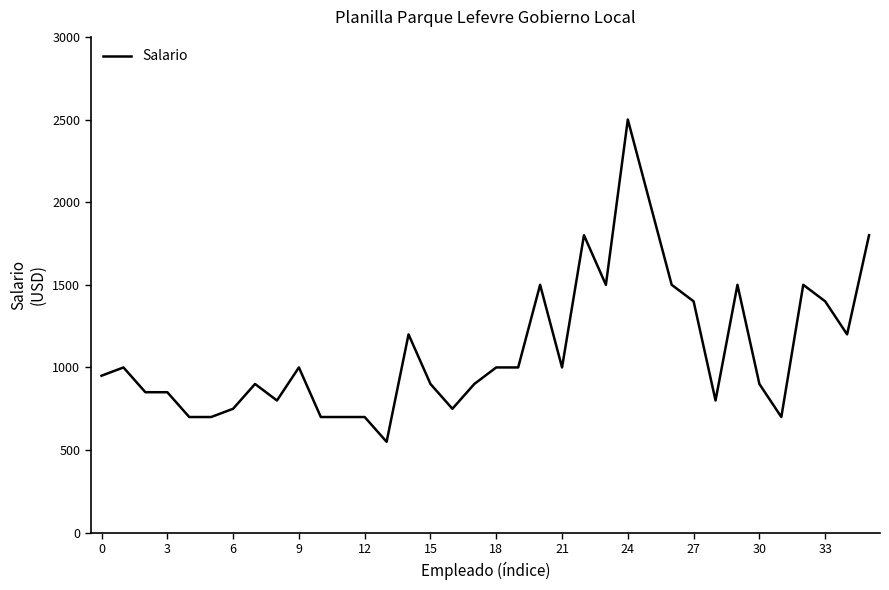

What is the minimum value shown in the chart?

550